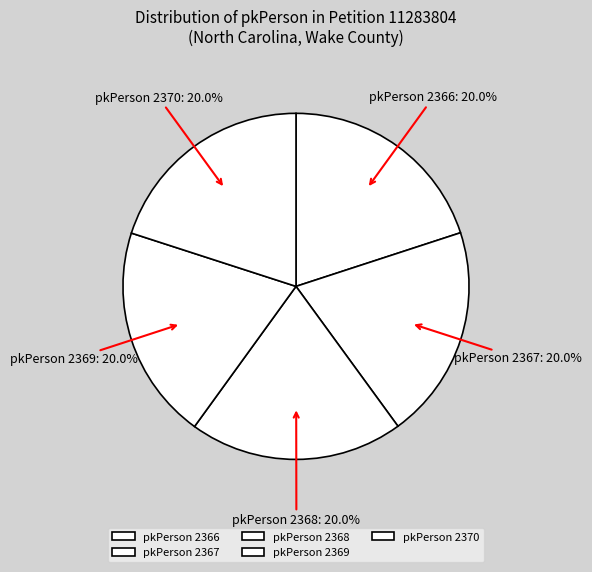

Is there a majority slice in this chart?

No